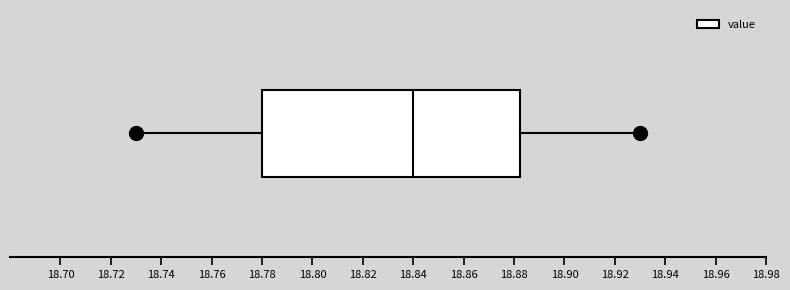

Where is the left edge of the box on the x-axis? The values are not printed on the chart, so give them approximately, as read against the axis.

18.780